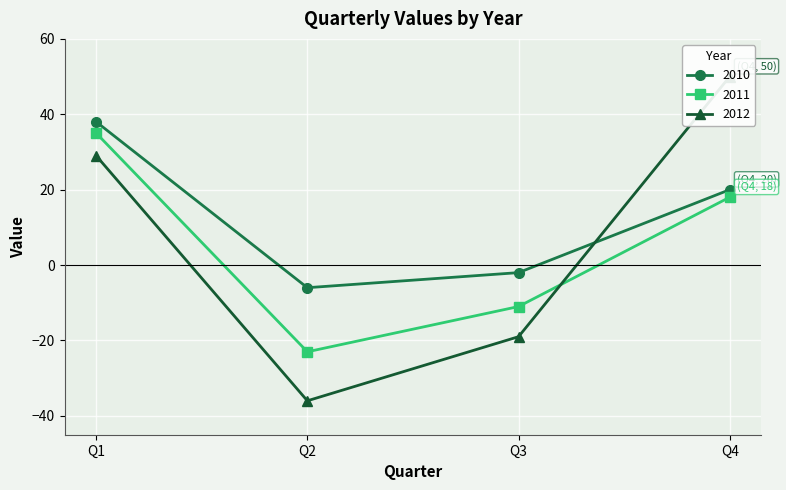

How many data points does each series have?

4